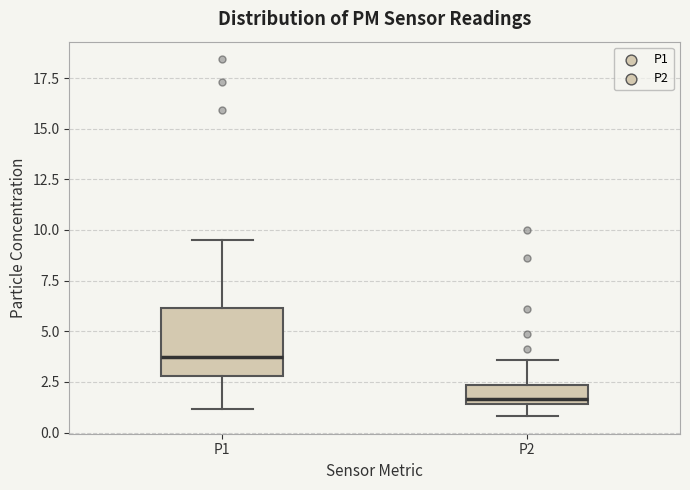

Reading left to right, transcribe this box plot: for each box, give where its median line is, the range the box spans, and where its two whiskers end, as read against the y-axis. The values are not printed on the chart, so give them approximately, as read against the axis.

P1: median 4.0, box 3.0 to 6.0, whiskers 1.0 to 9.5
P2: median 1.5 (just above the box's lower edge), box 1.5 to 2.5, whiskers 1.0 to 3.5